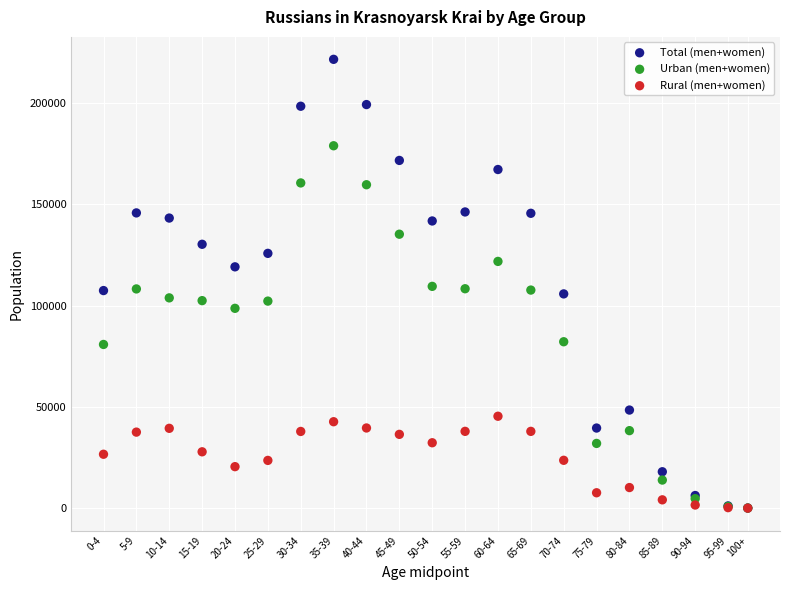

What are all the series names shown in the legend?

Total (men+women), Urban (men+women), Rural (men+women)